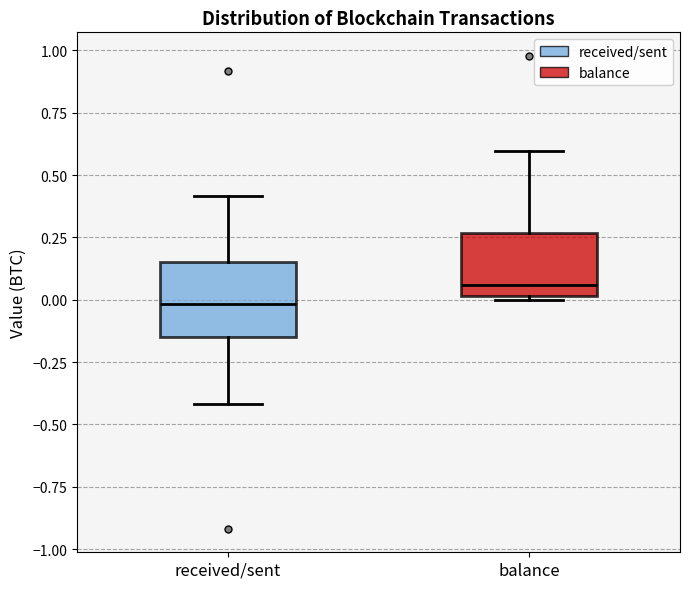

Reading left to right, read every box against the y-axis: the position of its median line, the range the box covers, and the ends of its whiskers. The values are not printed on the chart, so give them approximately, as read against the axis.

received/sent: median 0.00, box -0.15 to 0.15, whiskers -0.40 to 0.40
balance: median 0.05, box 0.00 to 0.25, whiskers 0.00 (just below the box's lower edge) to 0.60